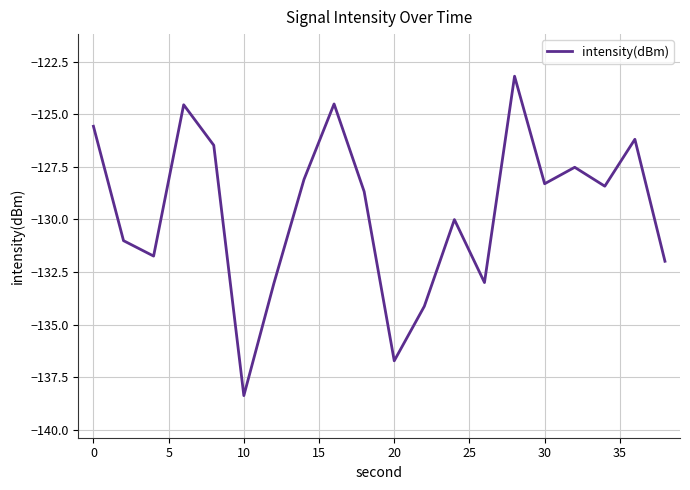

What is the greatest value displayed?

-123.2